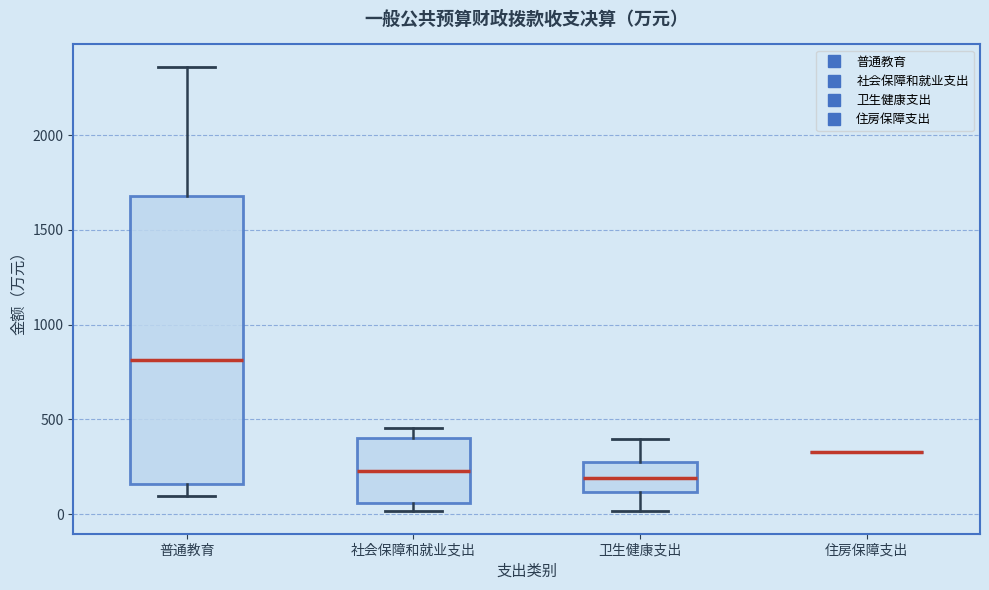

Where does the upper whisker of the box for 普通教育 end on the y-axis? The values are not printed on the chart, so give them approximately, as read against the axis.

2350